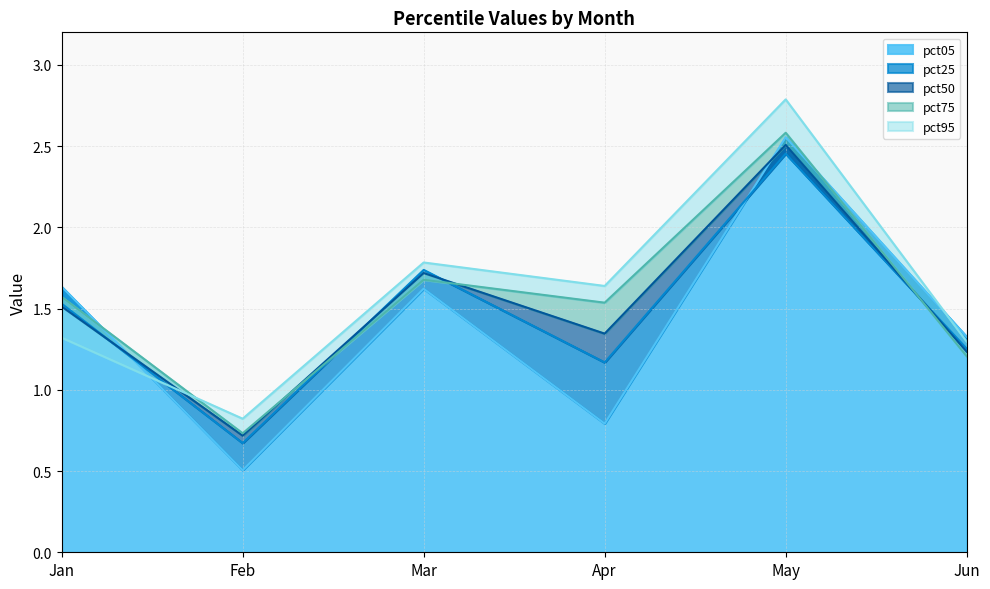

What is the sum of all pct50 values?

9.0